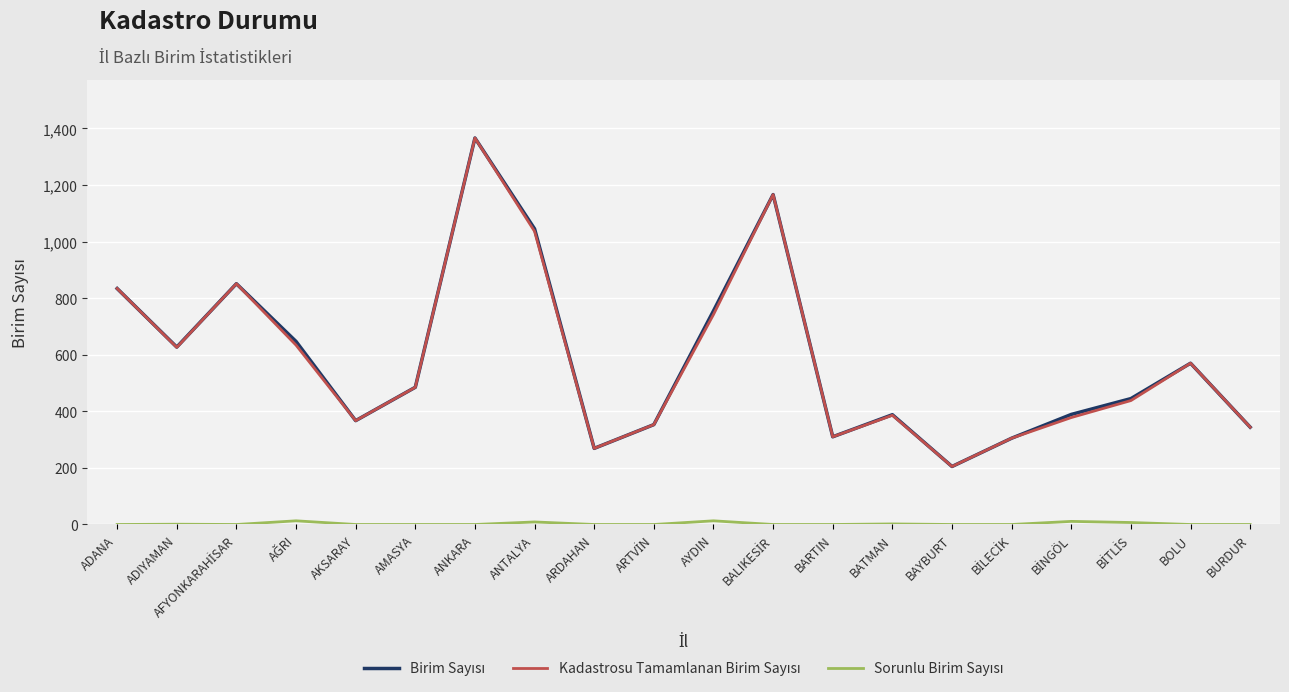

At which category is the sum across all series the highest?

ANKARA